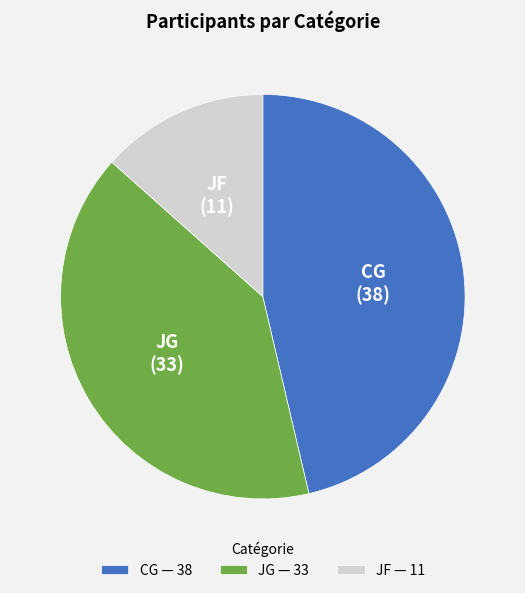

True or false: CG accounts for 41% of the total.

False